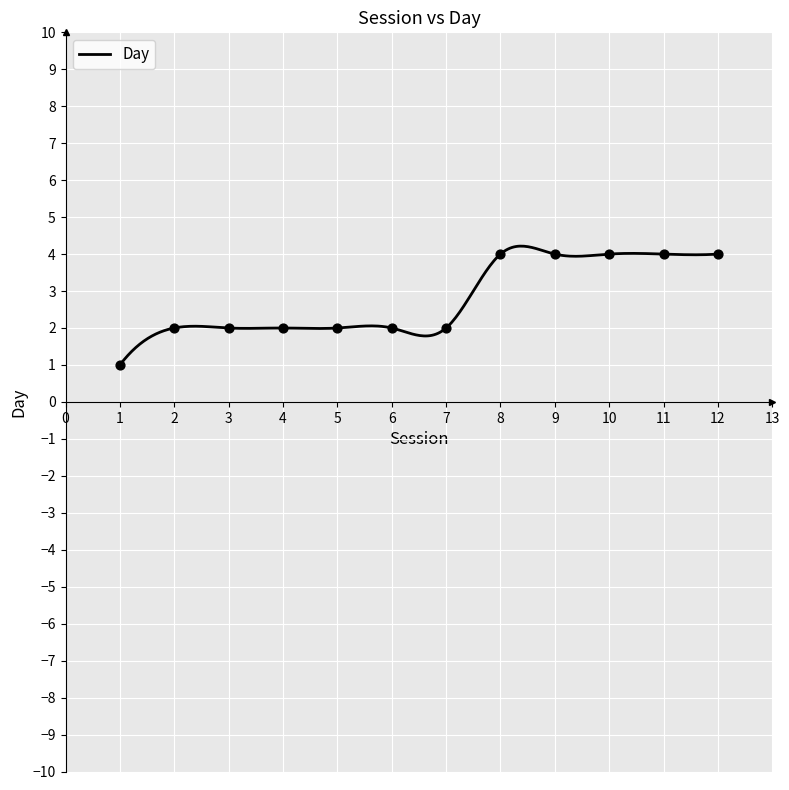

What is the ratio of the value at 11 to the value at 1?

4.0